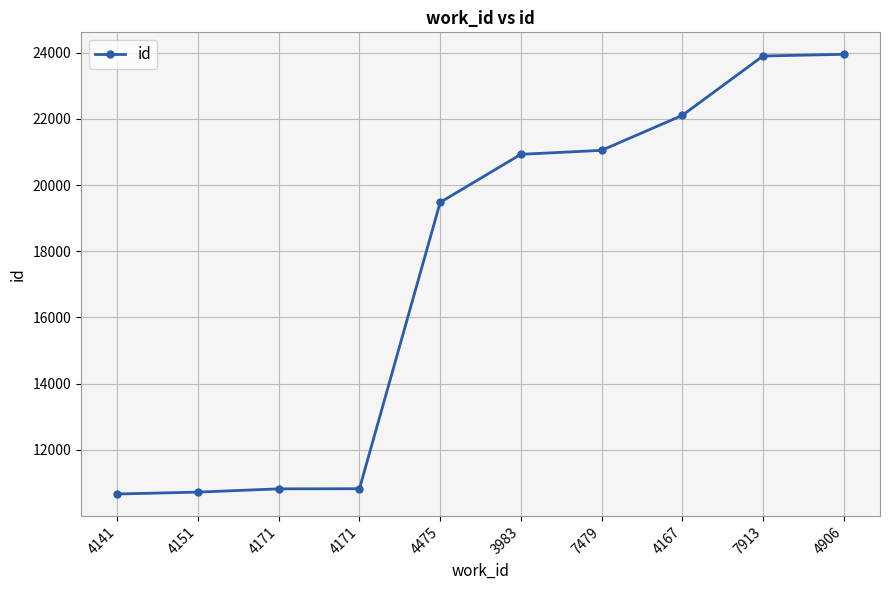

How many values are below 20930?

5